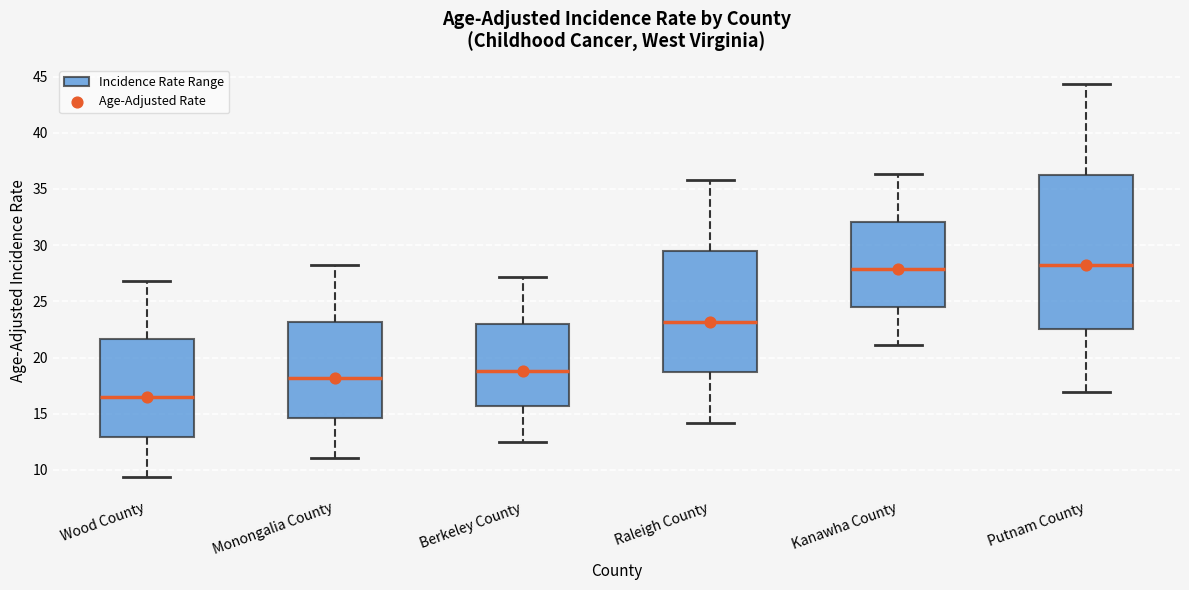

Reading left to right, read every box against the y-axis: the position of its median line, the range the box covers, and the ends of its whiskers. The values are not printed on the chart, so give them approximately, as read against the axis.

Wood County: median 16.5, box 13.0 to 21.5, whiskers 9.5 to 27.0
Monongalia County: median 18.0, box 14.5 to 23.0, whiskers 11.0 to 28.0
Berkeley County: median 19.0, box 15.5 to 23.0, whiskers 12.5 to 27.0
Raleigh County: median 23.0, box 18.5 to 29.5, whiskers 14.0 to 36.0
Kanawha County: median 28.0, box 24.5 to 32.0, whiskers 21.0 to 36.5
Putnam County: median 28.0, box 22.5 to 36.5, whiskers 17.0 to 44.5